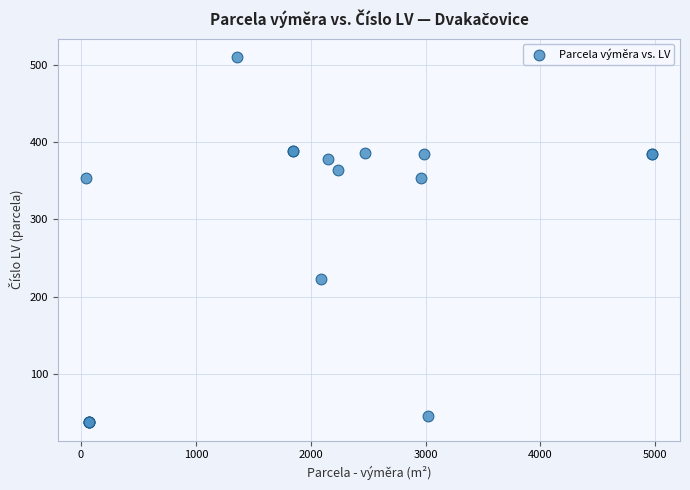

What Y value in the scatter plot is closest to 274?

223